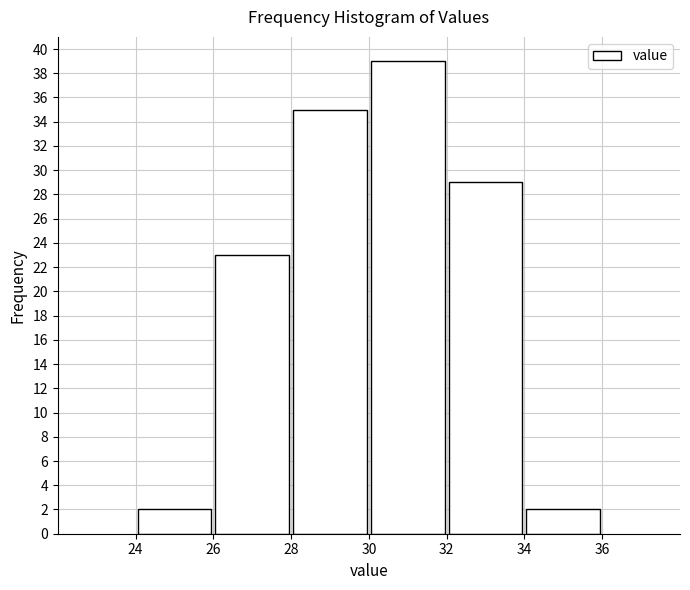

How tall is the bar that spans 28 to 30 on the x-axis? The values are not printed on the chart, so give them approximately, as read against the axis.

35